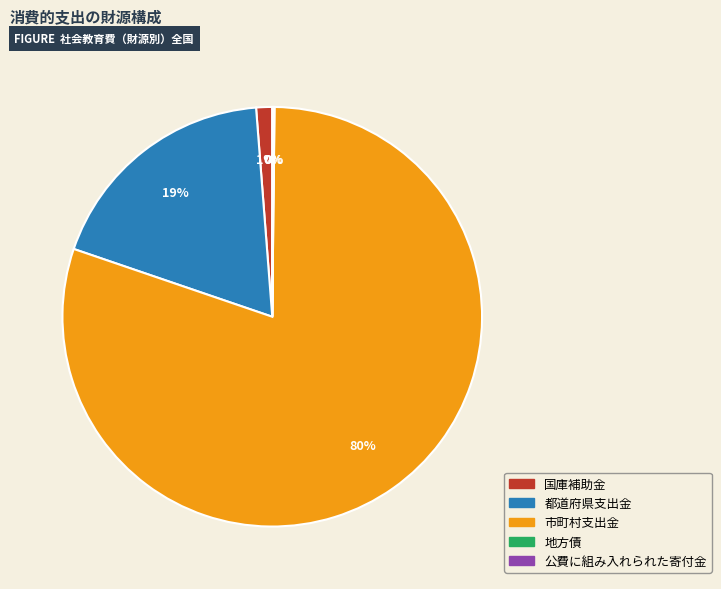

To the nearest percent, what is the average slice percentage?

20%